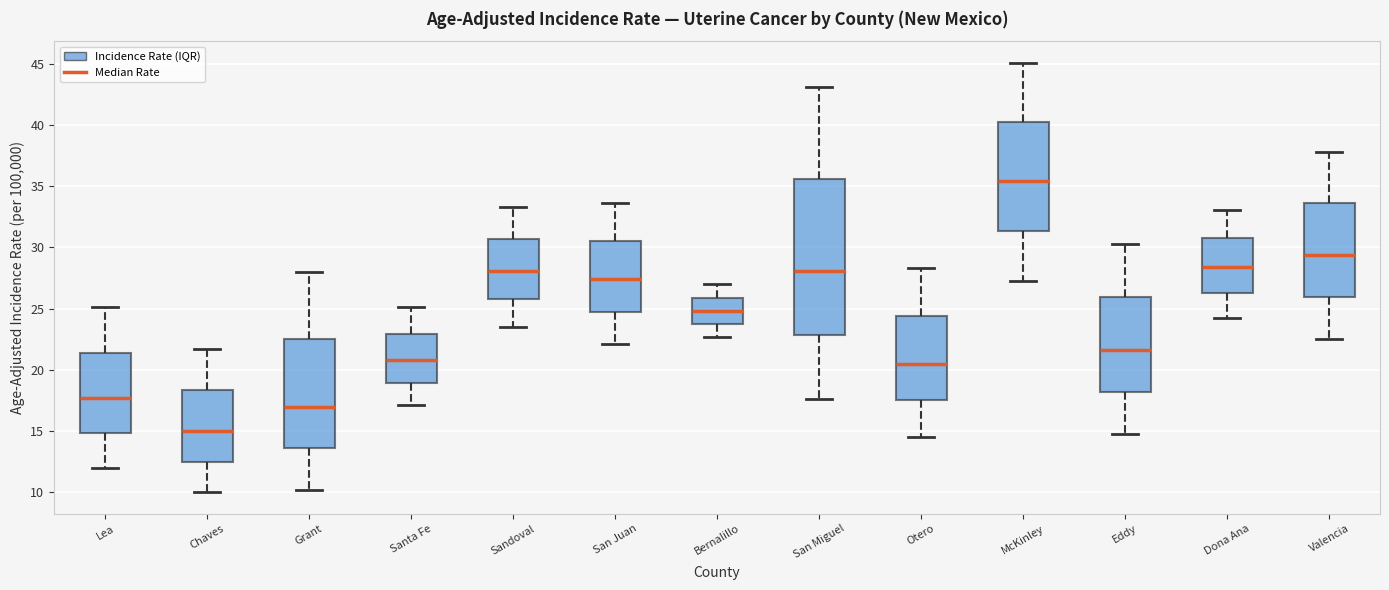

Which box's median line is the highest?

McKinley